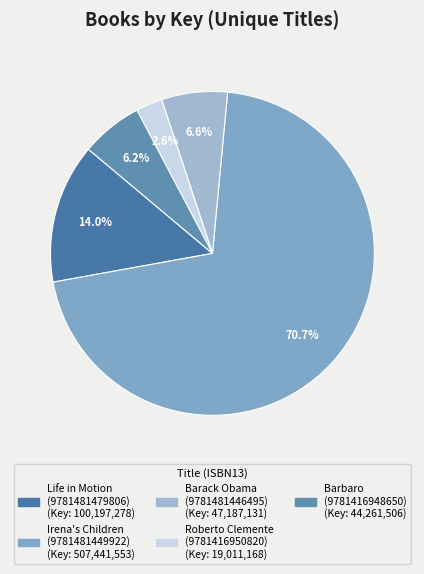

To the nearest percent, what is the difference between the largest and smallest slice percentages?

68%